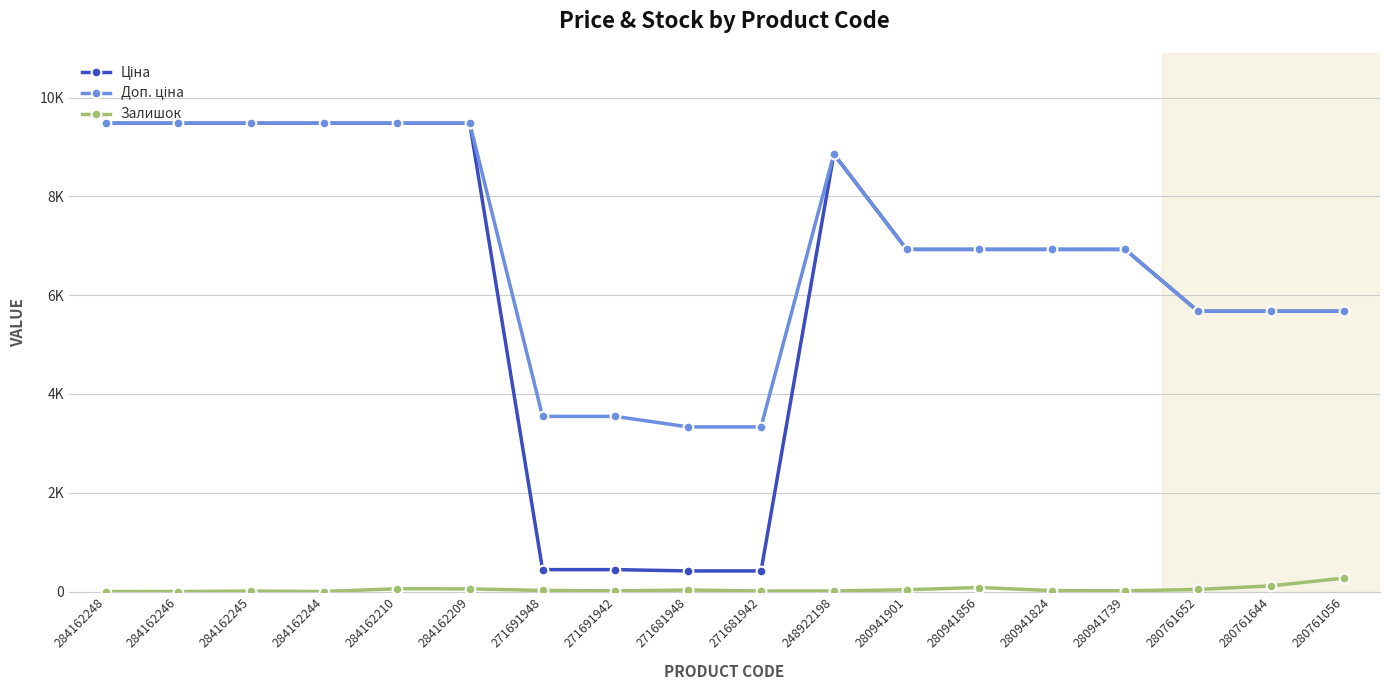

Does the chart have visible grid lines?

Yes